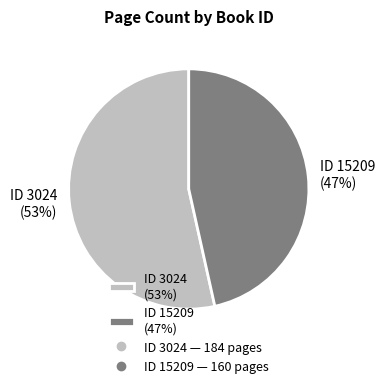

Is it true that ID 15209 (47%) is 61% of the pie?

False